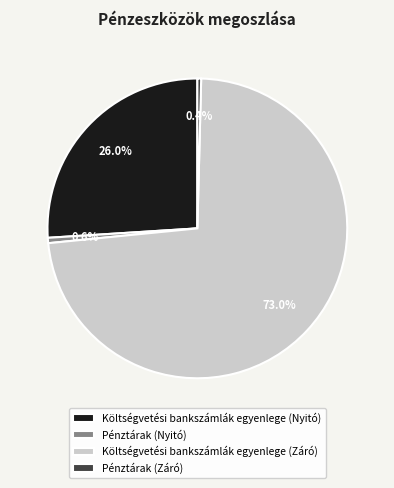

How many slices are in this pie chart?

4